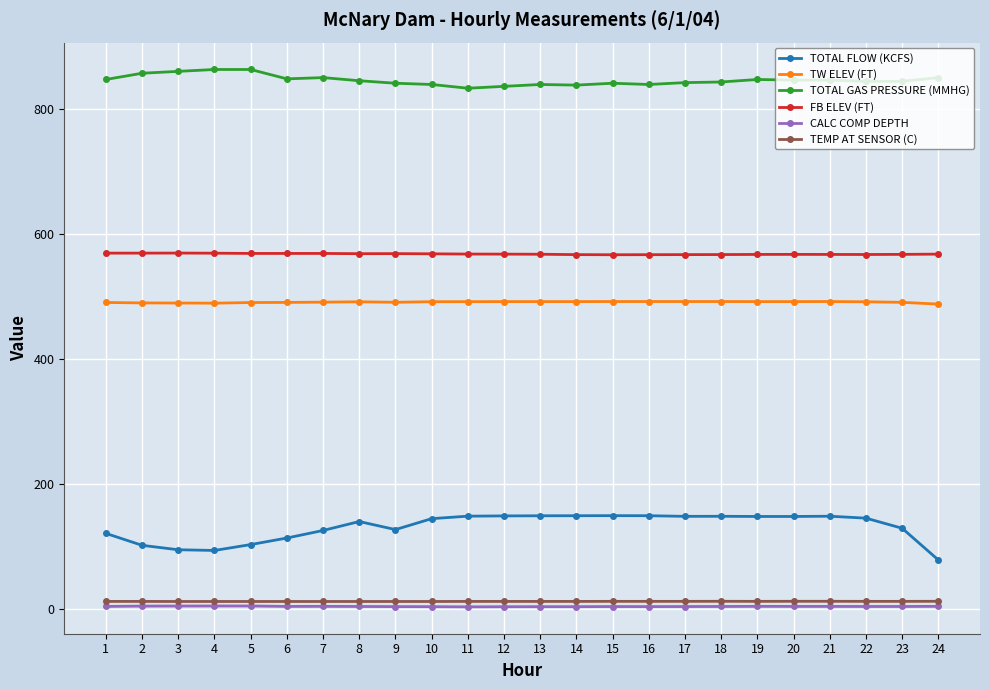

True or false: TOTAL FLOW (KCFS) and CALC COMP DEPTH intersect in this chart.

False